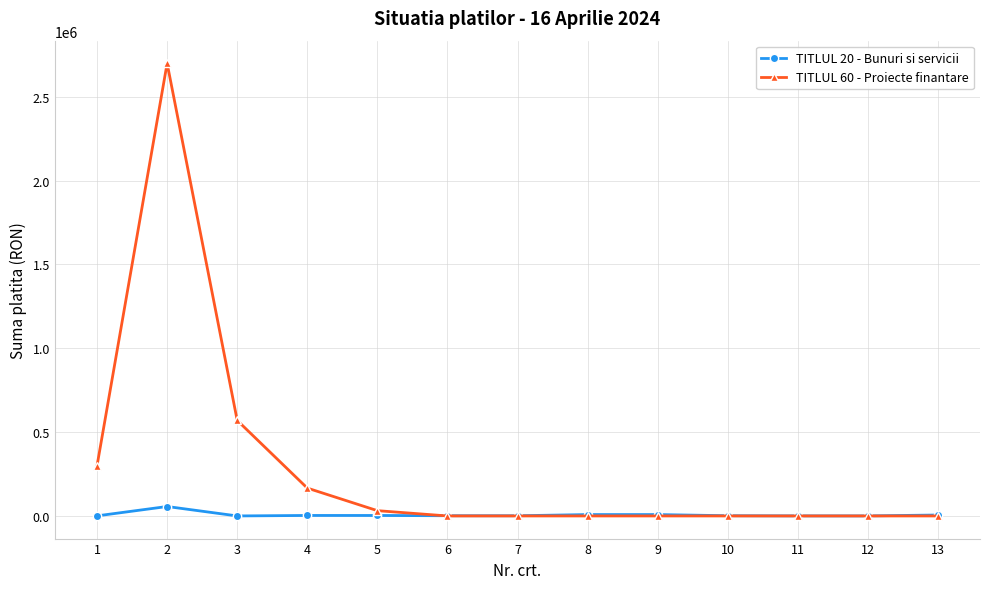

What is the difference between the maximum and minimum values in the TITLUL 20 - Bunuri si servicii series?

56263.7